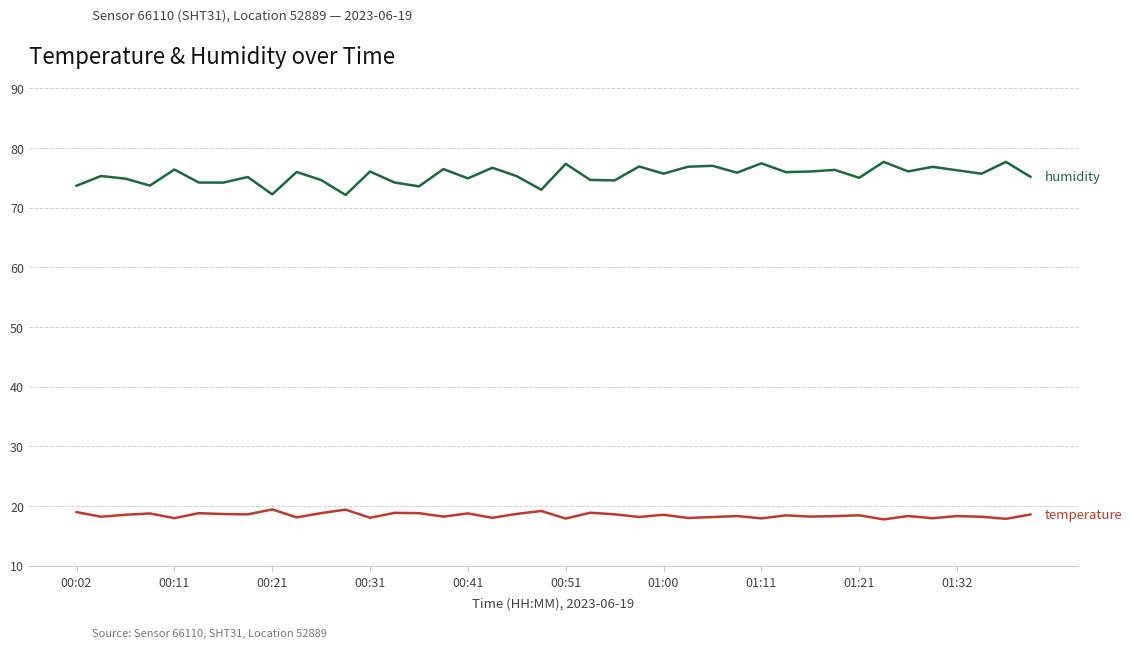

What is the minimum value shown in the chart?

17.8